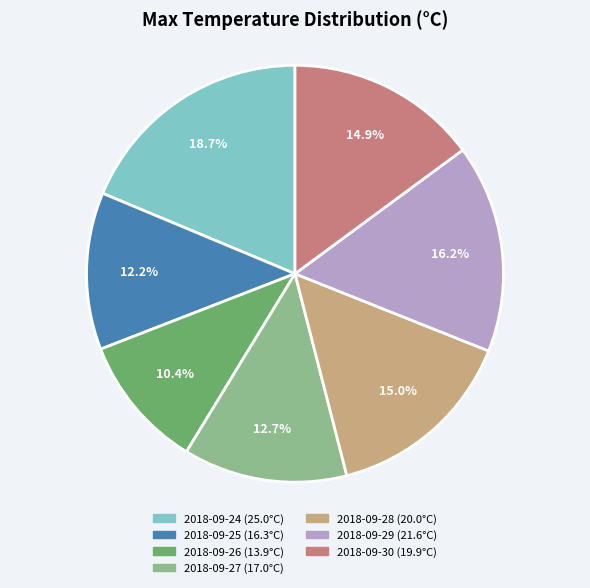

To the nearest percent, what portion does 2018-09-26 represent?

10%